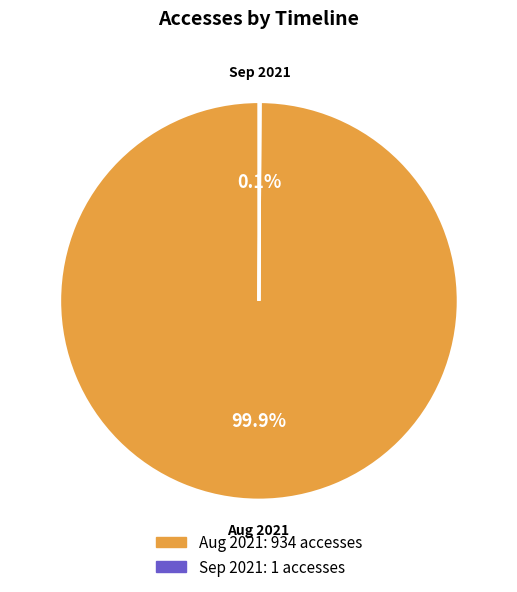

Is there a majority slice in this chart?

Yes